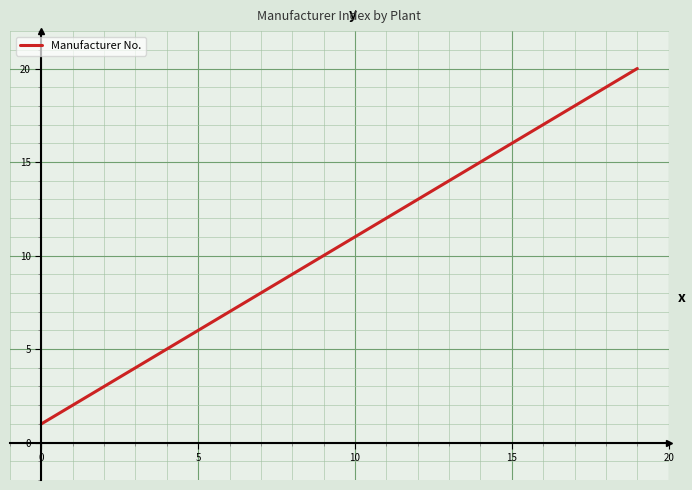

Does the chart have visible grid lines?

Yes